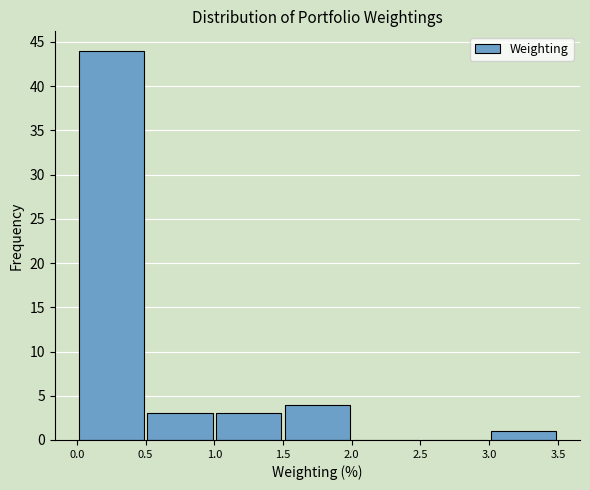

Reading left to right, list every bar in this chart as the range it spans on the x-axis followed by its height. The values are not printed on the chart, so give them approximately, as read against the axis.

0.0 to 0.5: 44
0.5 to 1.0: 3
1.0 to 1.5: 3
1.5 to 2.0: 4
2.0 to 2.5: 0
2.5 to 3.0: 0
3.0 to 3.5: 1